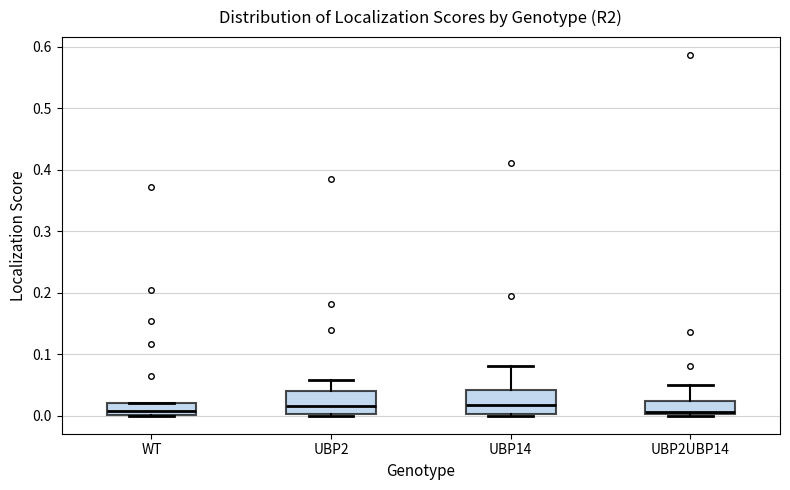

Reading left to right, transcribe this box plot: for each box, give where its median line is, the range the box spans, and where its two whiskers end, as read against the y-axis. The values are not printed on the chart, so give them approximately, as read against the axis.

WT: median 0.01, box 0.00 to 0.02, whiskers 0.00 to 0.02
UBP2: median 0.02, box 0.00 to 0.04, whiskers 0.00 to 0.06
UBP14: median 0.02, box 0.00 to 0.04, whiskers 0.00 to 0.08
UBP2UBP14: median 0.01, box 0.00 to 0.02, whiskers 0.00 to 0.05